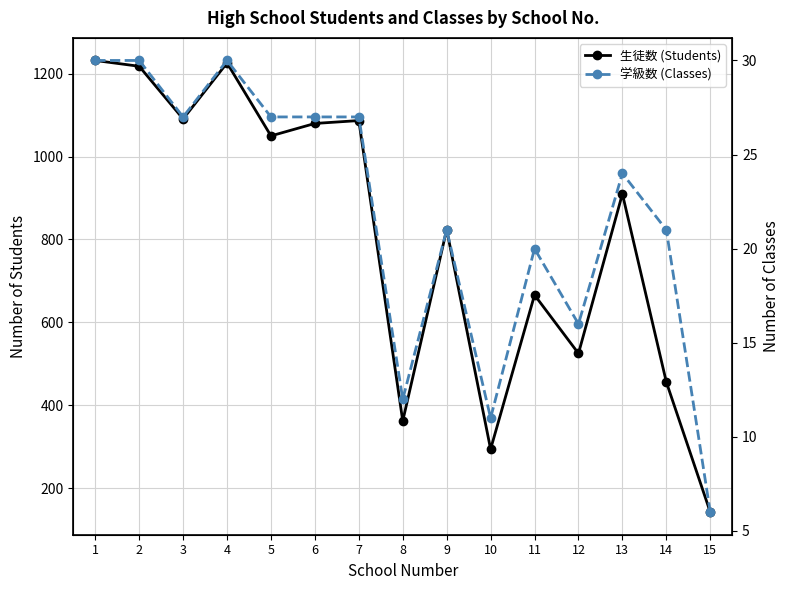

What value does the 生徒数 (Students) series have at 4?

1226